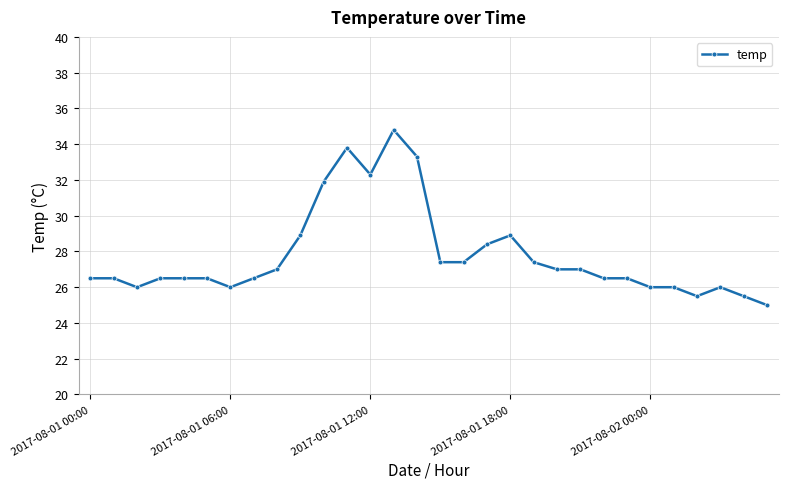

What is the sum of all values?

833.5